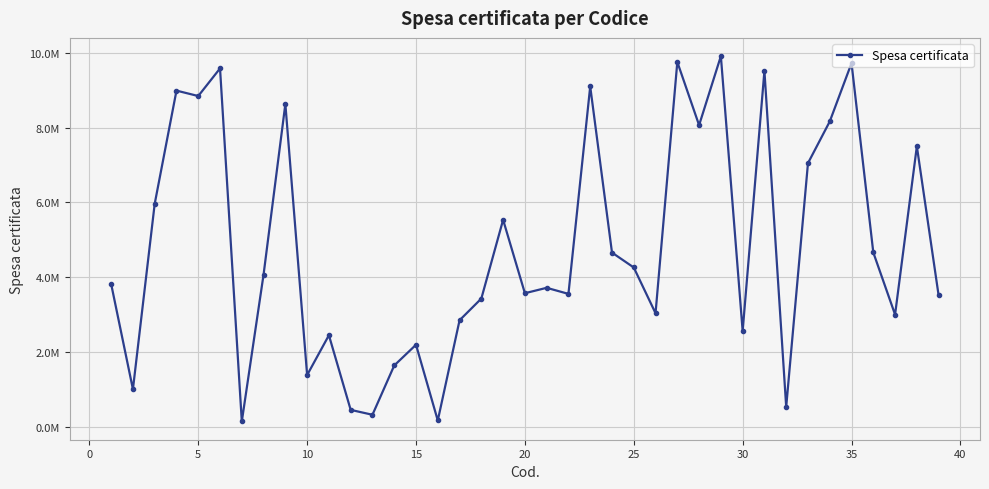

Does the chart have visible grid lines?

Yes